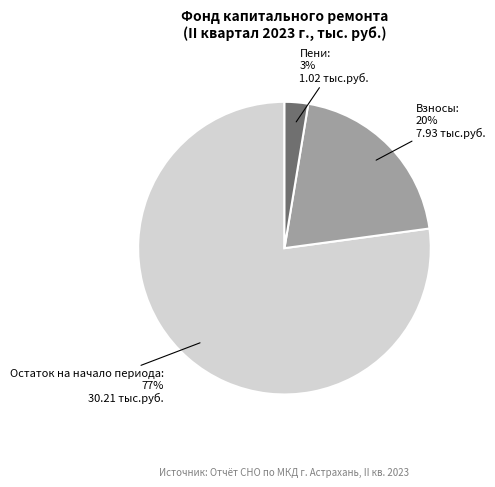

Count the number of slices in the pie.

3